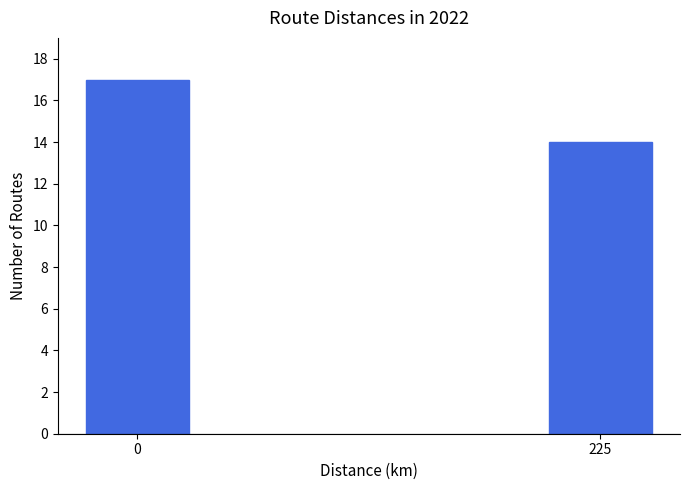

Reading right to left, extract all data points from this chart.

225=14	0=17